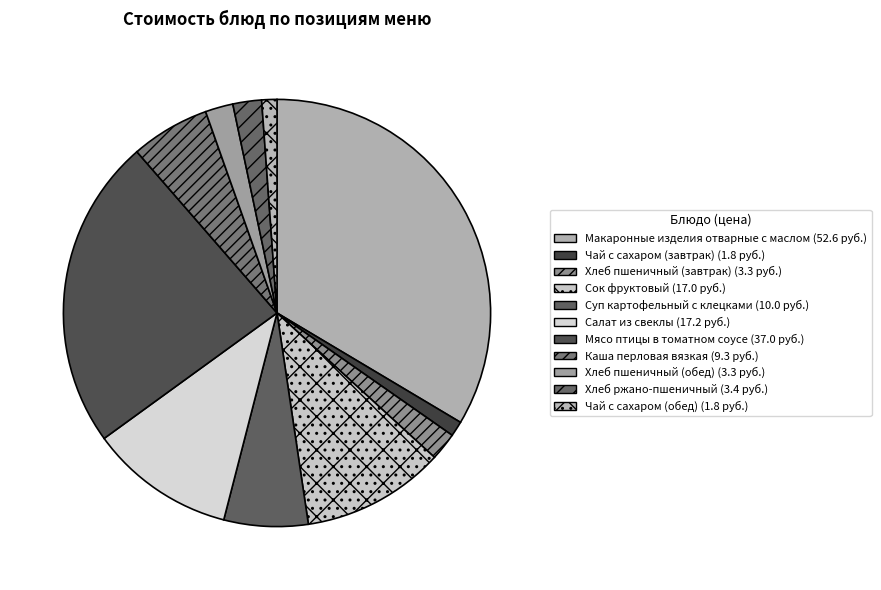

Is it true that Макаронные изделия отварные с маслом is 44% of the pie?

False